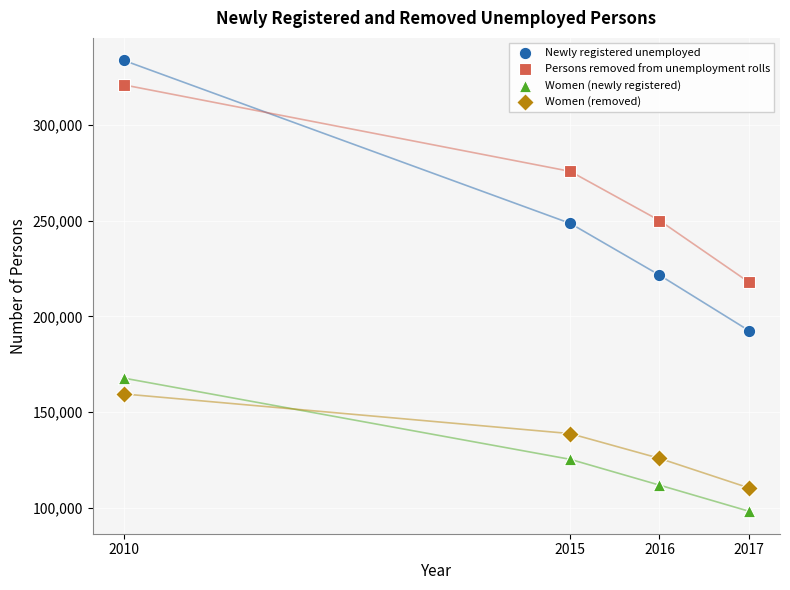

In the Persons removed from unemployment rolls series, what Y value is closest to 269467?

275797